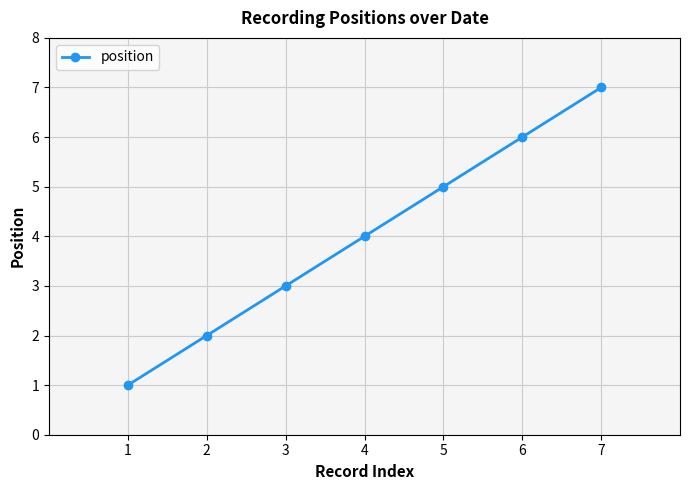

How many values are below 4?

3